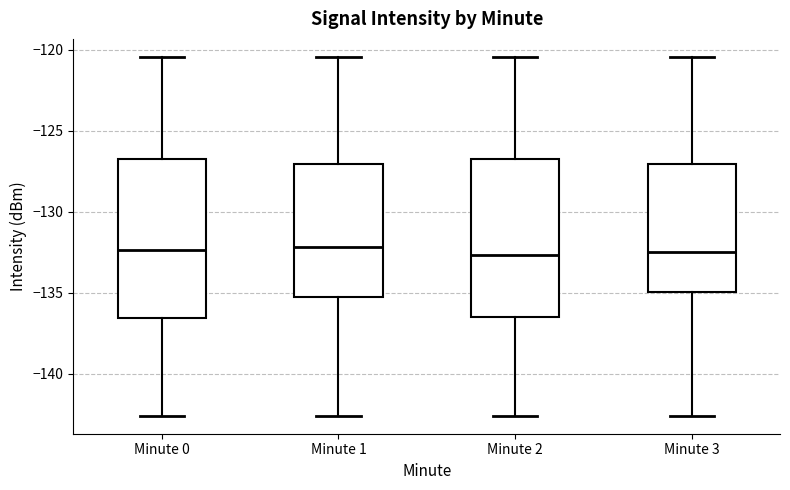

Reading left to right, read every box against the y-axis: the position of its median line, the range the box covers, and the ends of its whiskers. The values are not printed on the chart, so give them approximately, as read against the axis.

Minute 0: median -132.5, box -136.5 to -127.0, whiskers -142.5 to -120.5
Minute 1: median -132.0, box -135.5 to -127.0, whiskers -142.5 to -120.5
Minute 2: median -132.5, box -136.5 to -127.0, whiskers -142.5 to -120.5
Minute 3: median -132.5, box -135.0 to -127.0, whiskers -142.5 to -120.5